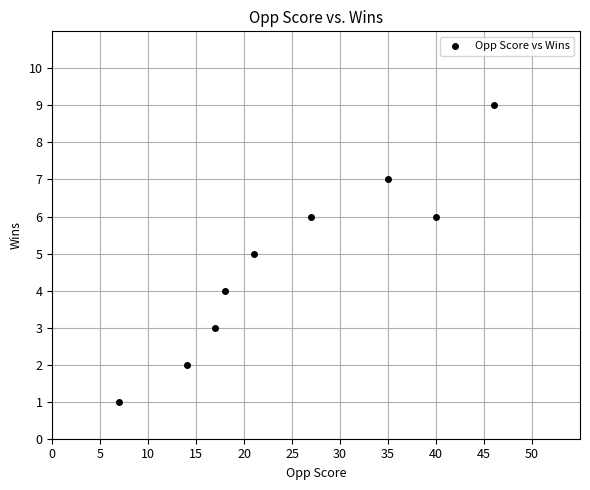

What is the range of X values (max minus min)?

39